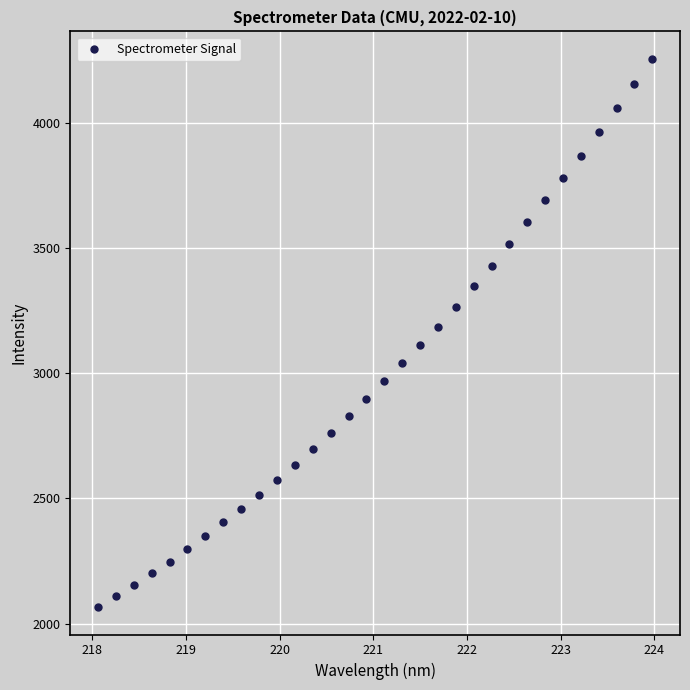

What is the range of X values (max minus min)?

5.9